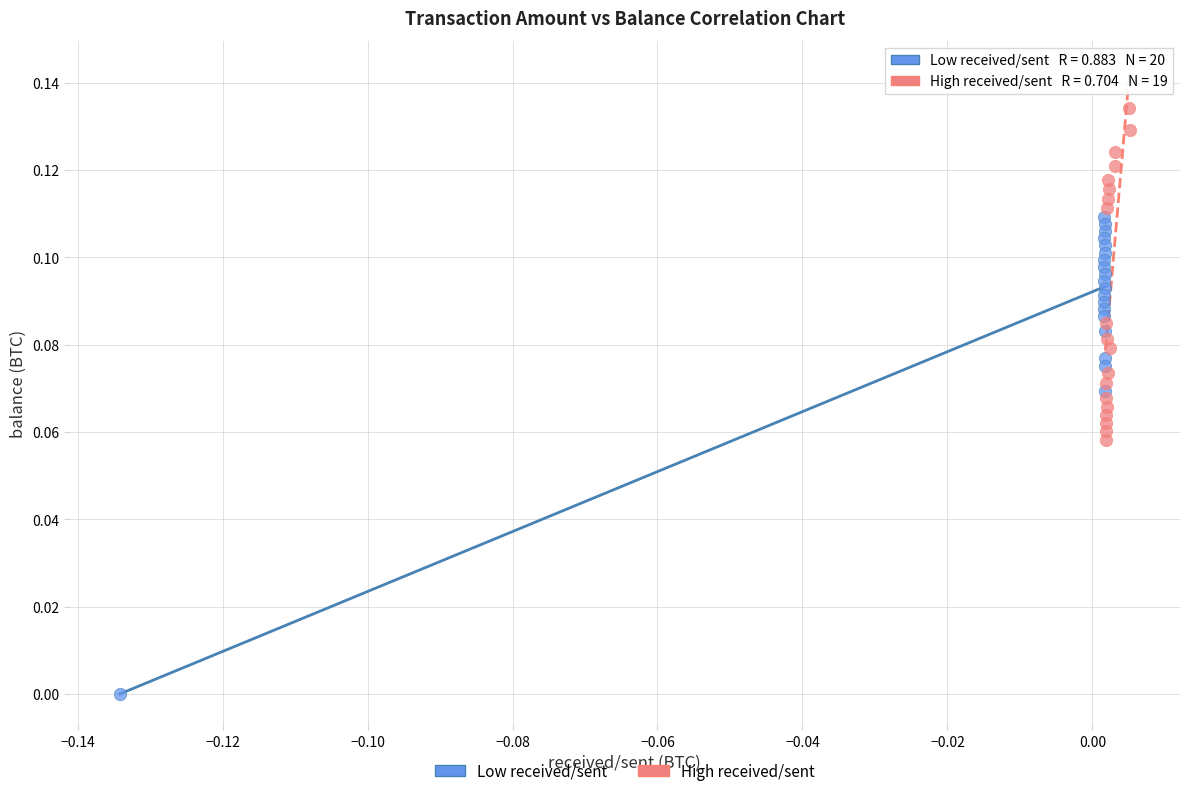

Which series has the largest Y range (max minus min)?

Low received/sent